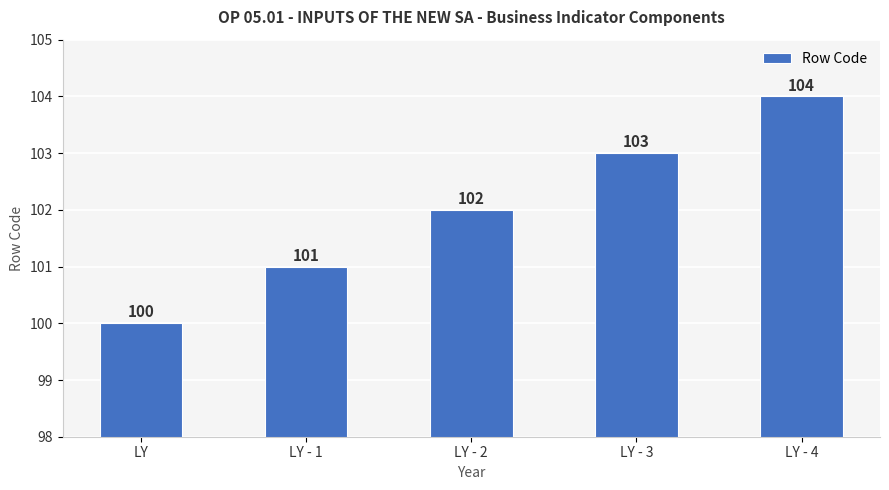

The chart shows a value of 101 at LY - 1. True or false?

True